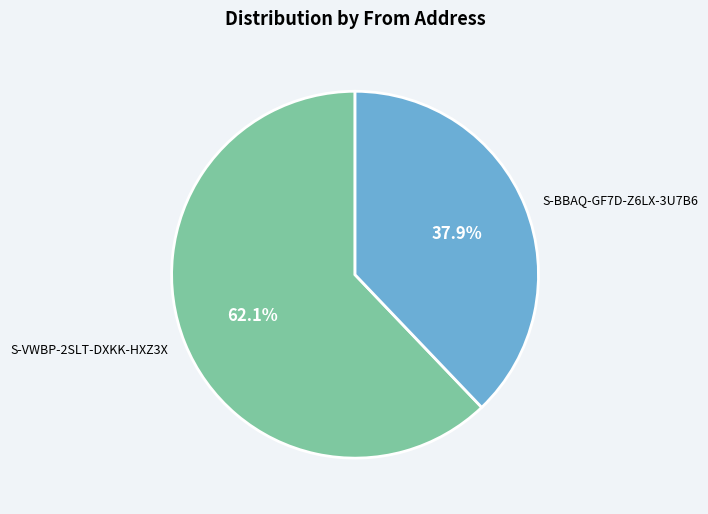

Rank the categories by value from lowest to highest.

S-BBAQ-GF7D-Z6LX-3U7B6, S-VWBP-2SLT-DXKK-HXZ3X